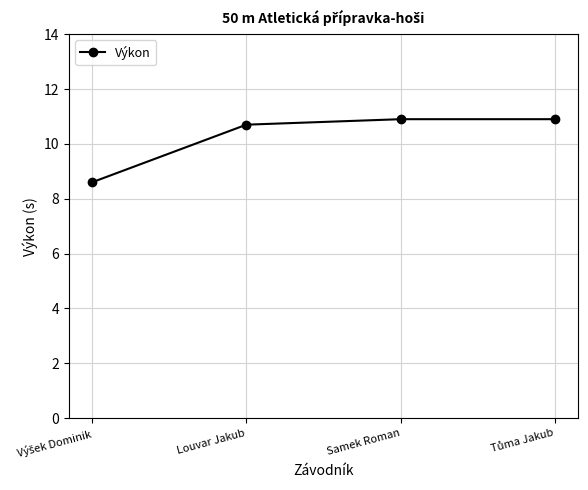

The value at Louvar Jakub is 10.7. True or false?

True